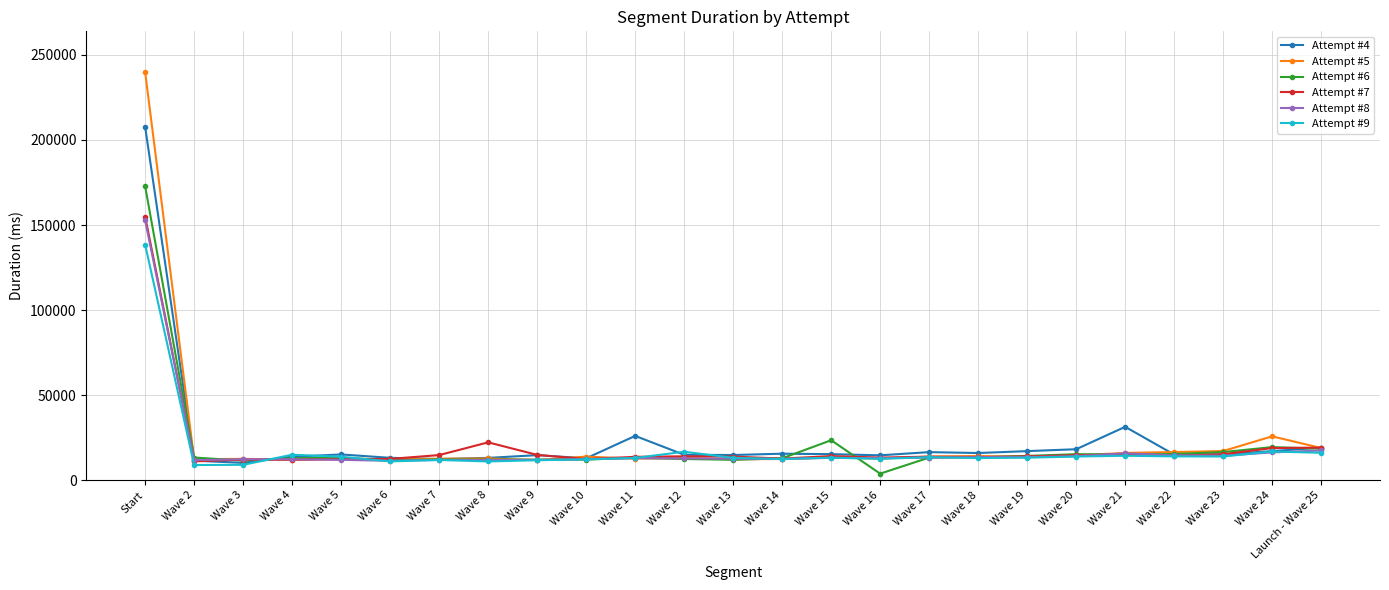

What is the total value across all series at Start?

1066444